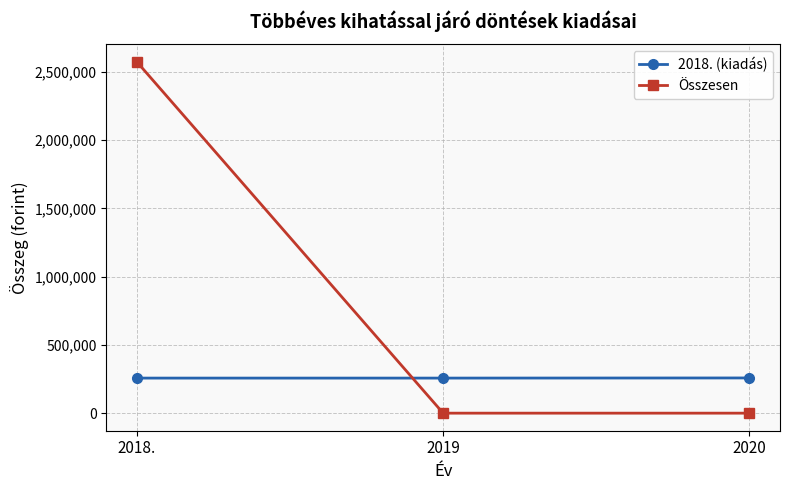

Between 2018. and 2019, which series saw the biggest shift?

Összesen